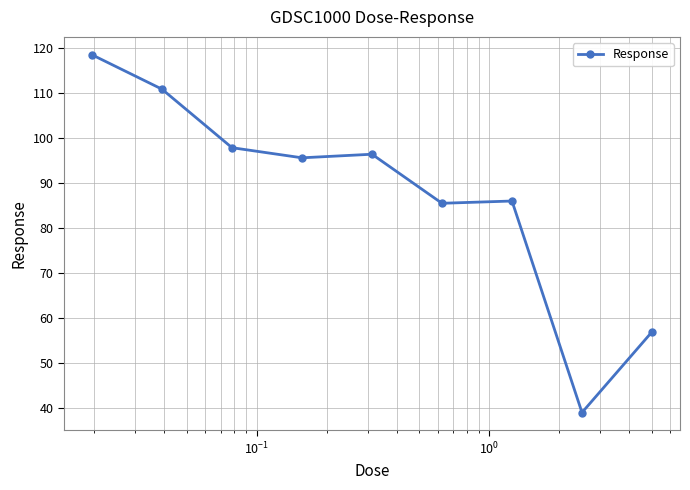

What is the difference between the second highest and second lowest values?

53.9